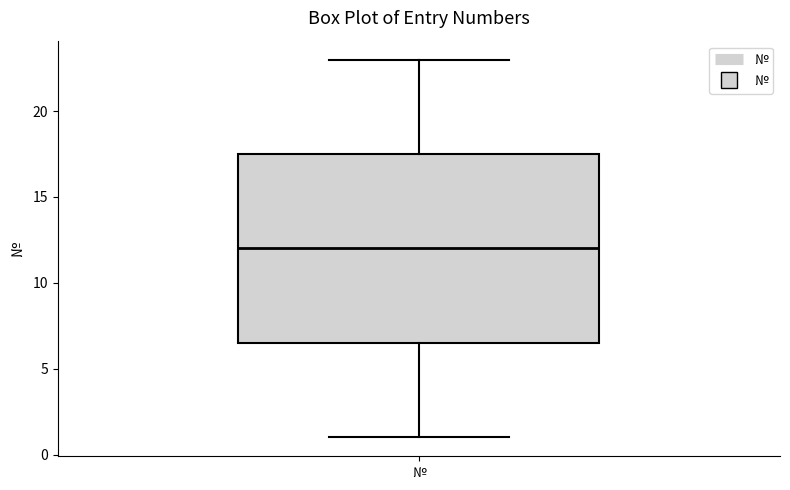

Read this box plot against the y-axis: the position of the median line, the range covered by the box, and the ends of both whiskers. The values are not printed on the chart, so give them approximately, as read against the axis.

median 12.0, box 6.5 to 17.5, whiskers 1.0 to 23.0